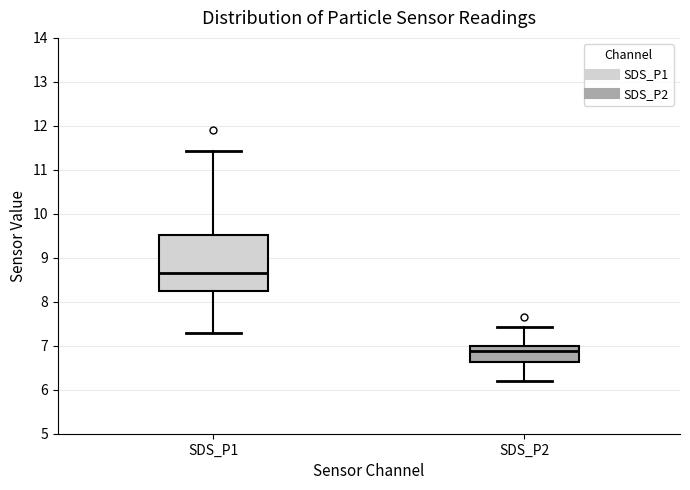

Where does the upper whisker of the box for SDS_P2 end on the y-axis? The values are not printed on the chart, so give them approximately, as read against the axis.

7.4